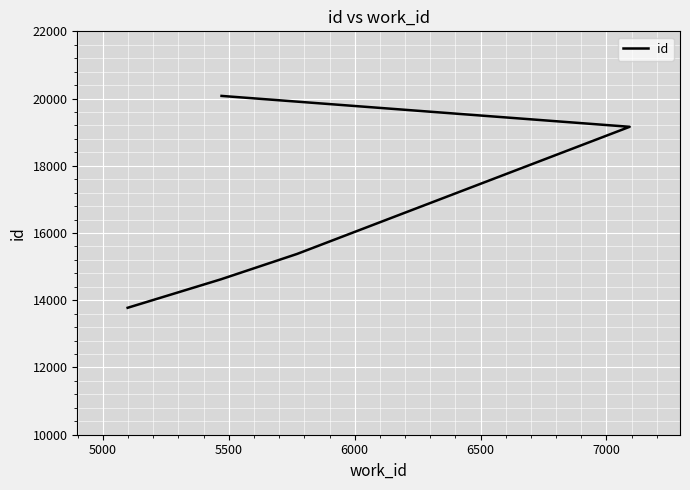

Between 6000 and 5000, which is larger?

6000